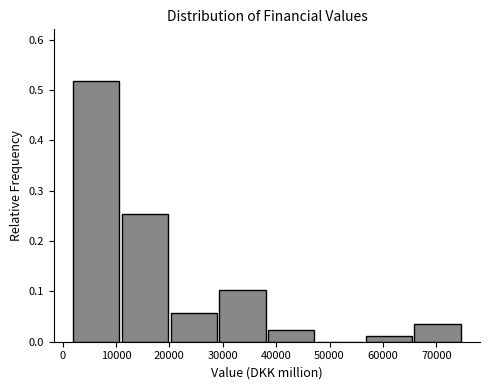

How tall is the bar that spans 2000 to 11000 on the x-axis? Neither the bar edges nor the heights are printed on the chart, so give them approximately, as read against the axes.

0.52